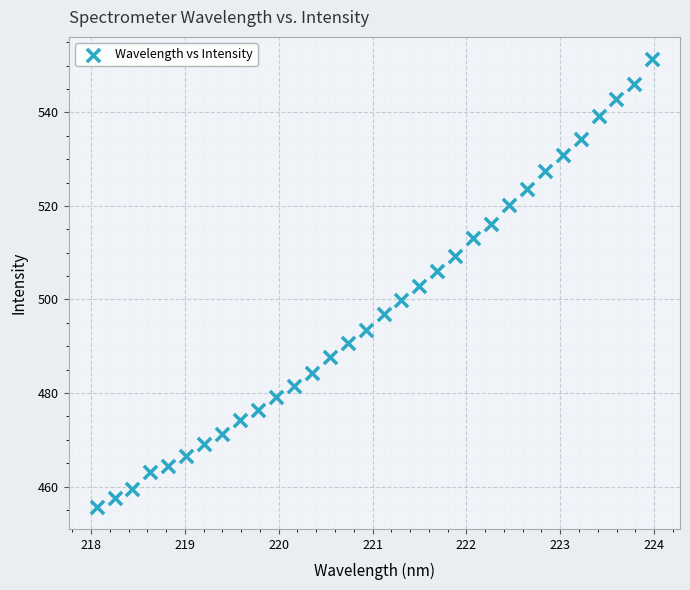

What is the range of Y values (max minus min)?

95.7